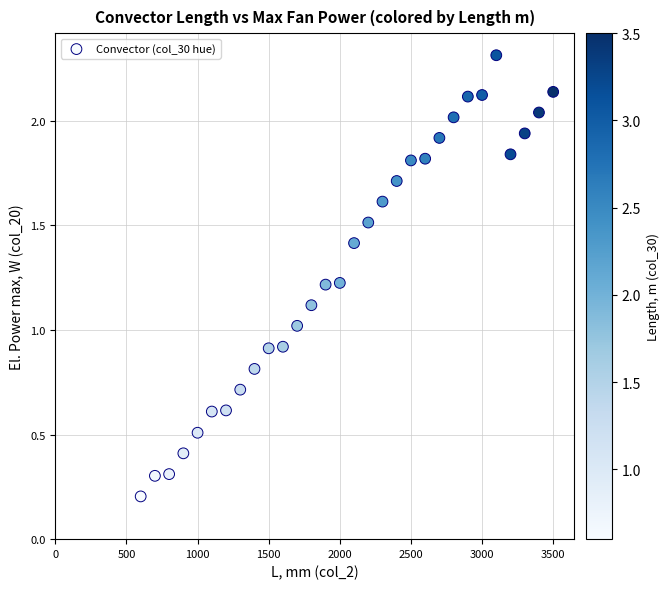

What is the range of X values (max minus min)?

2900.0